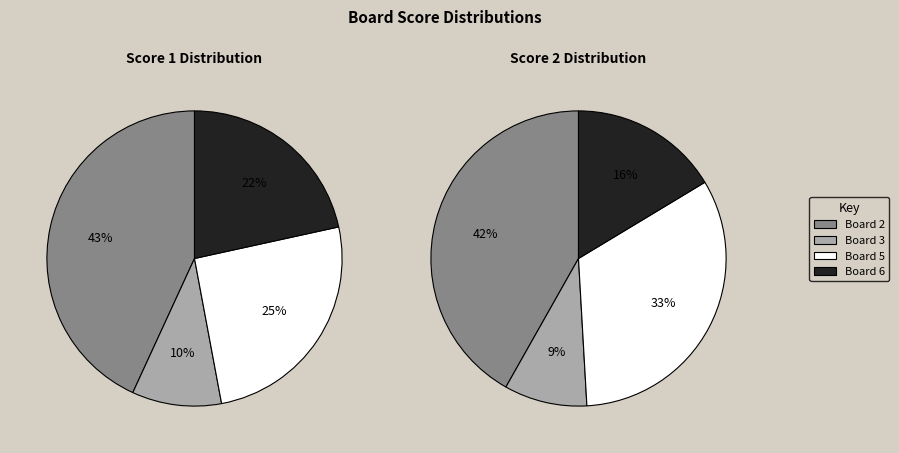

Is there a majority slice in this chart?

No